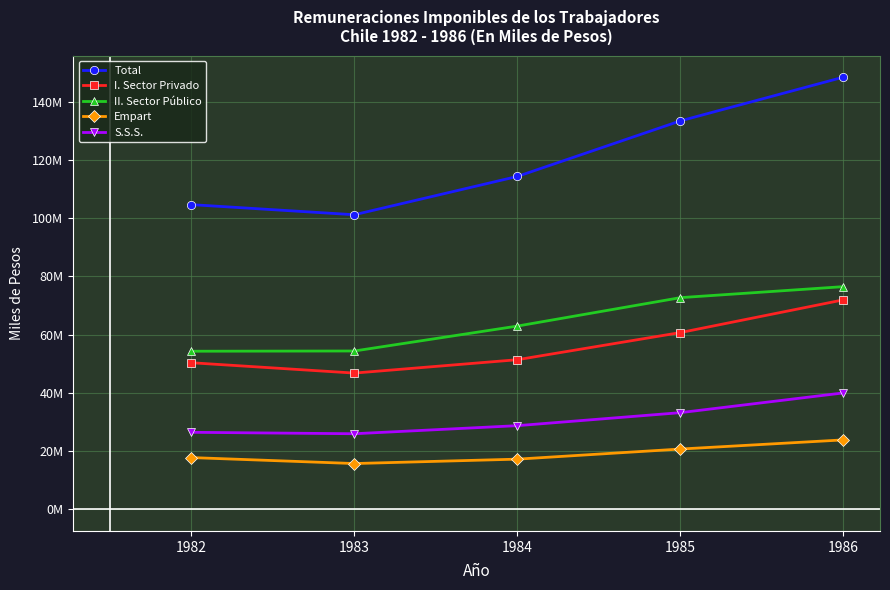

Does the chart have visible grid lines?

Yes